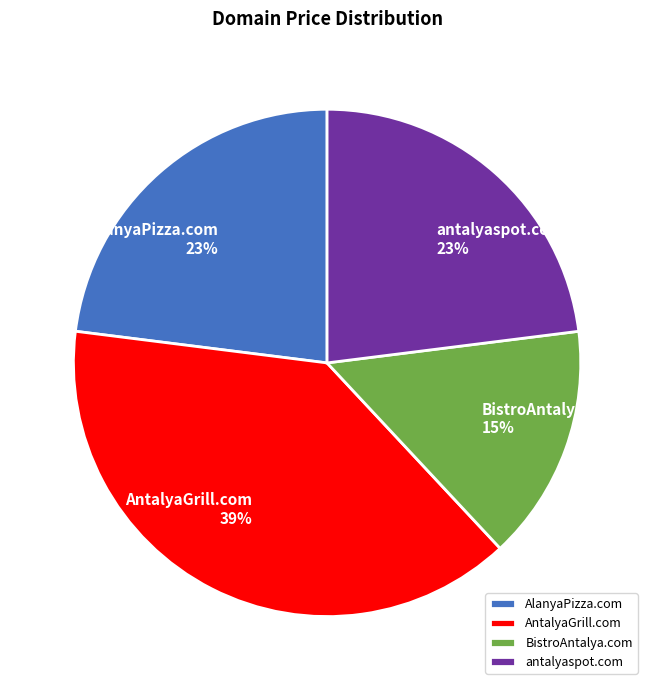

Count the number of slices in the pie.

4